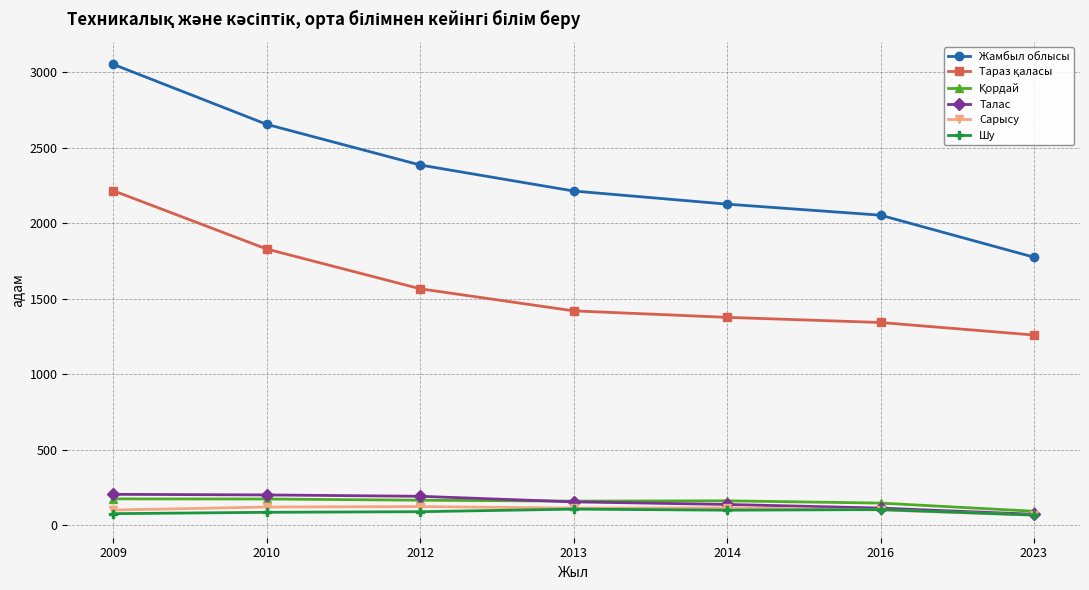

How many data points in Талас are less than 156?

3